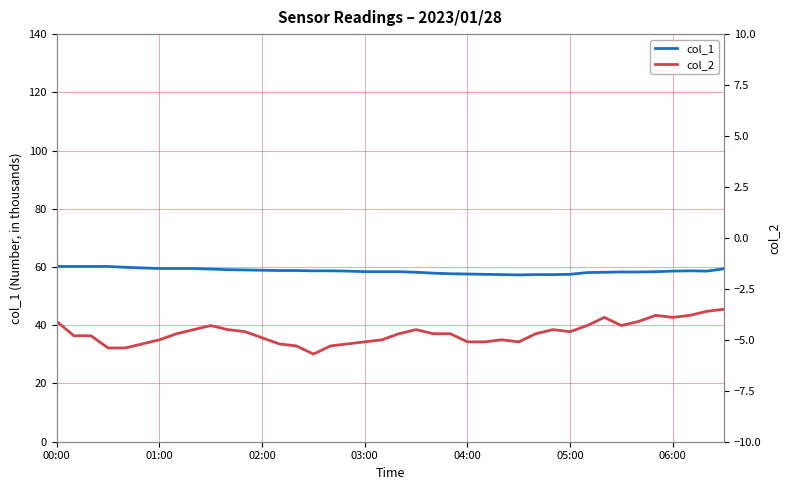

What is the difference between the maximum and minimum values in the col_2 series?

2.2